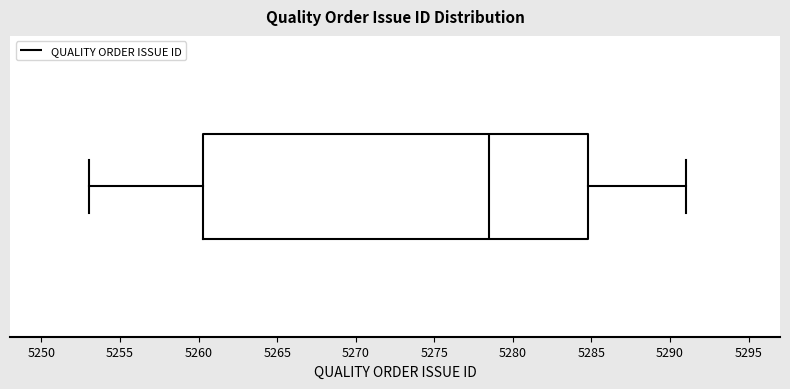

Read this box plot against the x-axis: the position of the median line, the range covered by the box, and the ends of both whiskers. The values are not printed on the chart, so give them approximately, as read against the axis.

median 5278.5, box 5260.5 to 5285.0, whiskers 5253.0 to 5291.0